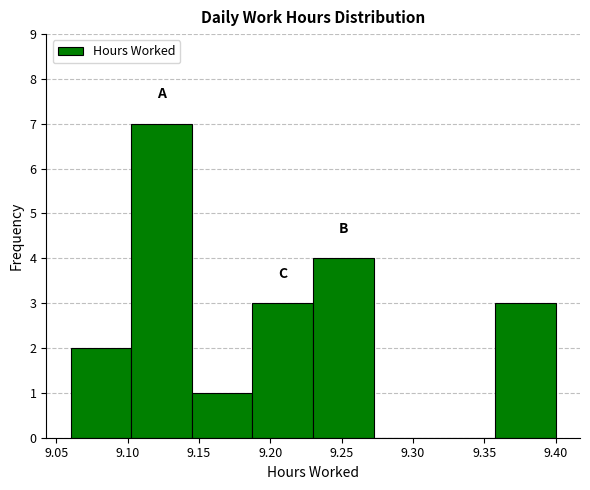

Reading left to right, transcribe this chart: for each bar, give the range it covers on the x-axis and its height. Neither the bar edges nor the heights are printed on the chart, so give them approximately, as read against the axes.

9.060 to 9.105: 2
9.105 to 9.145: 7
9.145 to 9.190: 1
9.190 to 9.230: 3
9.230 to 9.275: 4
9.275 to 9.315: 0
9.315 to 9.360: 0
9.360 to 9.400: 3